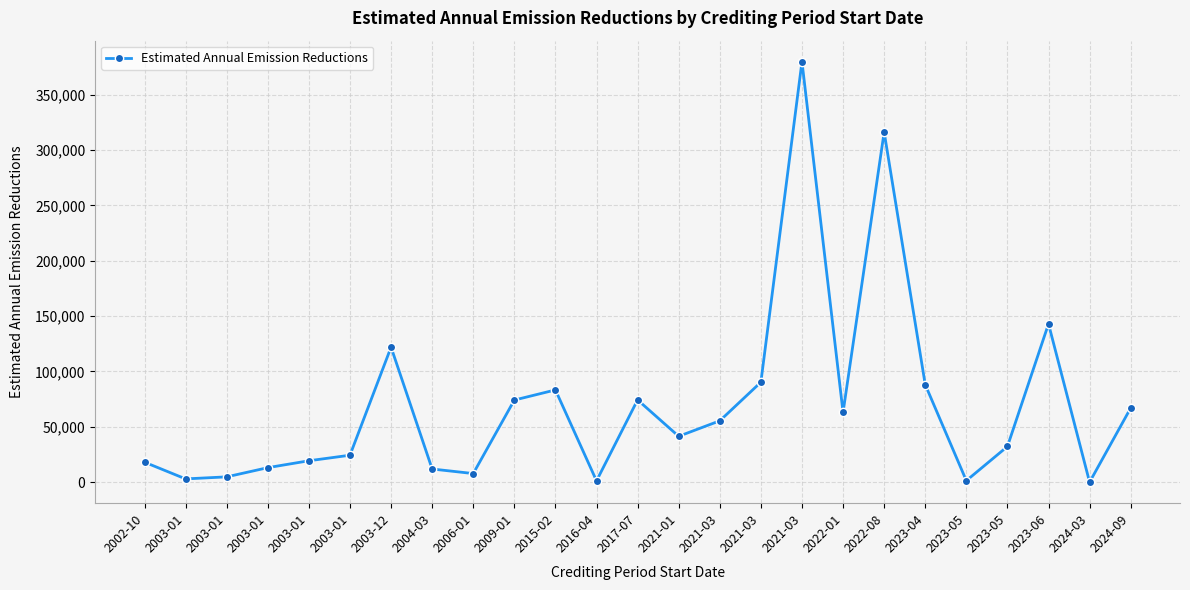

How many lines are shown in the chart?

1